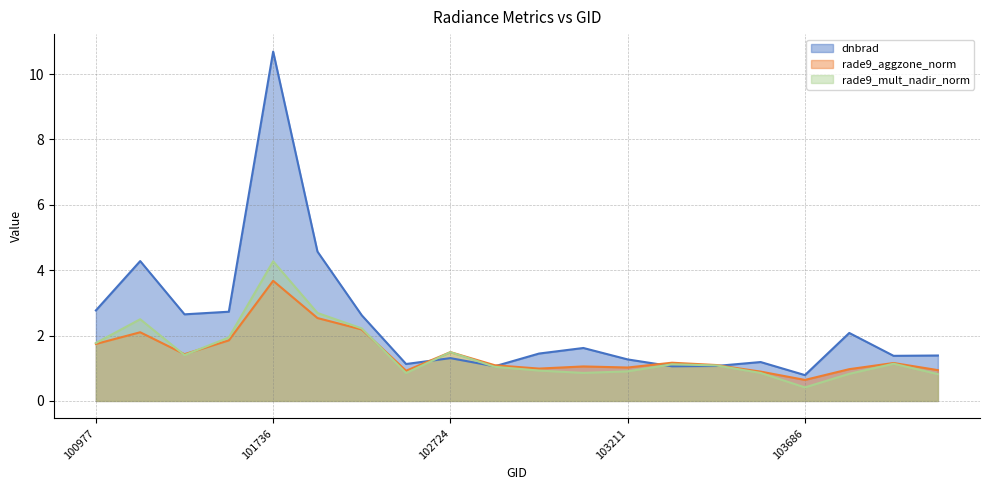

Reading left to right, transcribe all the data shown in this chart.

dnbrad: 100977=2.8	101102=4.3	101111=2.6	101234=2.7	101736=10.7	101858=4.6	101986=2.6	102602=1.1	102724=1.3	102845=1.1	102964=1.4	103092=1.6	103211=1.3	103330=1.1	103448=1.1	103566=1.2	103686=0.8	103694=2.1	104162=1.4	104279=1.4
rade9_aggzone_norm: 100977=1.7	101102=2.1	101111=1.4	101234=1.9	101736=3.7	101858=2.5	101986=2.2	102602=0.9	102724=1.5	102845=1.1	102964=1.0	103092=1.1	103211=1.0	103330=1.2	103448=1.1	103566=0.9	103686=0.6	103694=1.0	104162=1.2	104279=0.9
rade9_mult_nadir_norm: 100977=1.8	101102=2.5	101111=1.4	101234=1.9	101736=4.3	101858=2.7	101986=2.2	102602=0.9	102724=1.5	102845=1.0	102964=0.9	103092=0.9	103211=0.9	103330=1.1	103448=1.1	103566=0.9	103686=0.4	103694=0.8	104162=1.1	104279=0.8